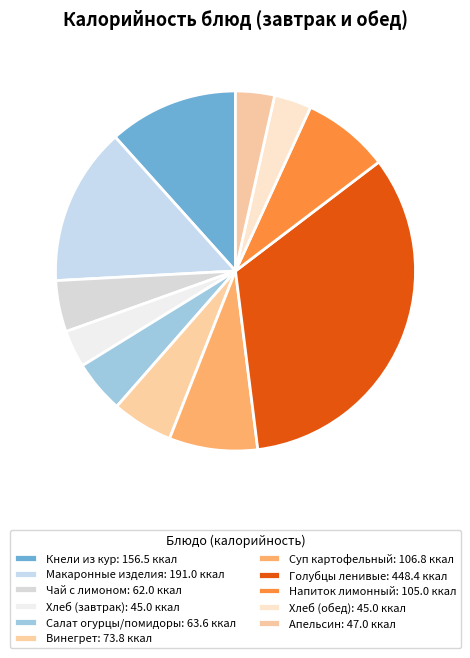

Count the number of slices in the pie.

11